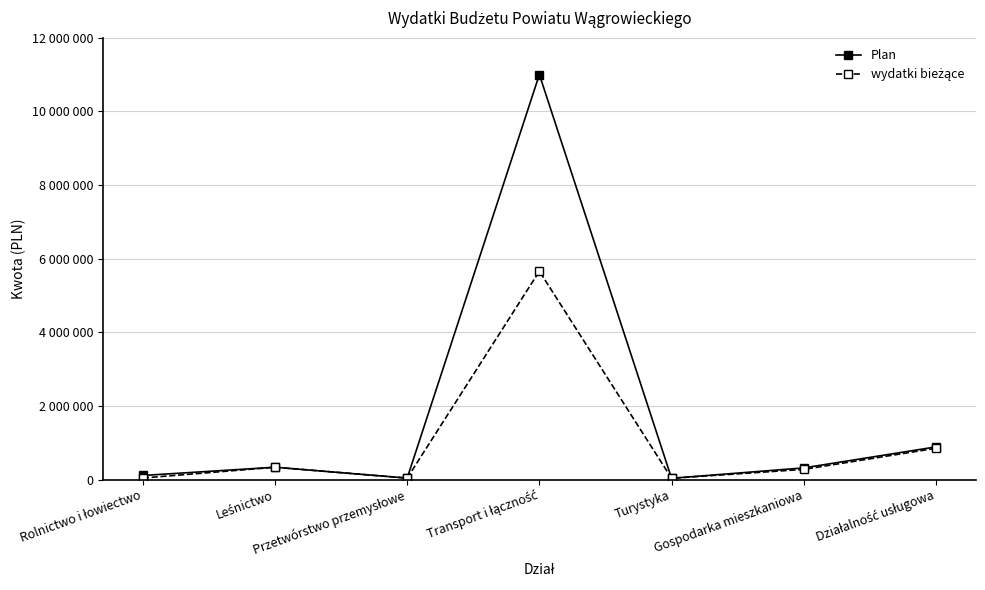

At which category does Plan reach its first local valley?

Przetwórstwo przemysłowe